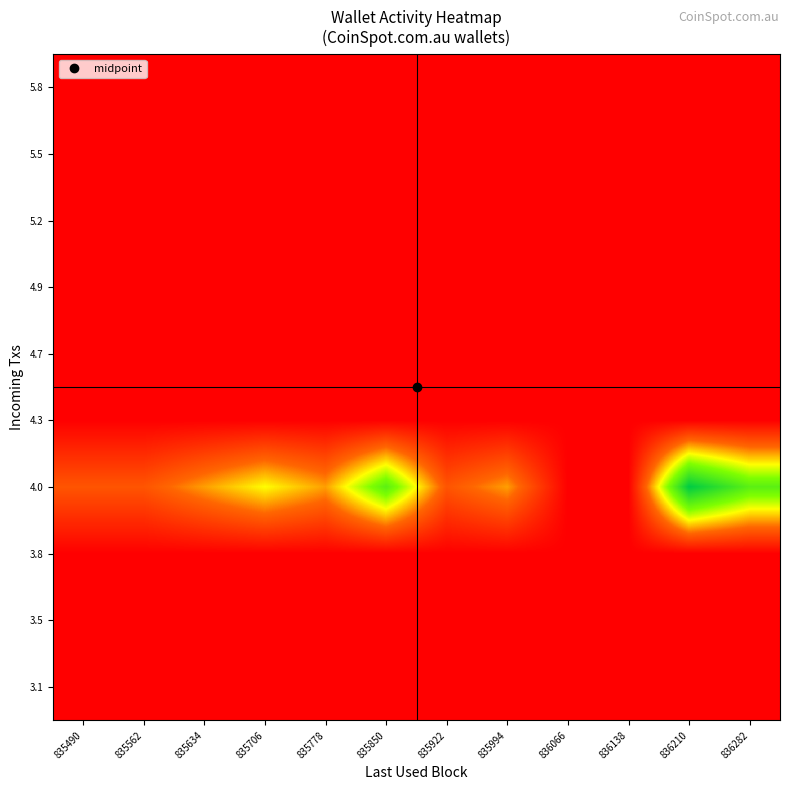

Count the number of data series in this chart.

10